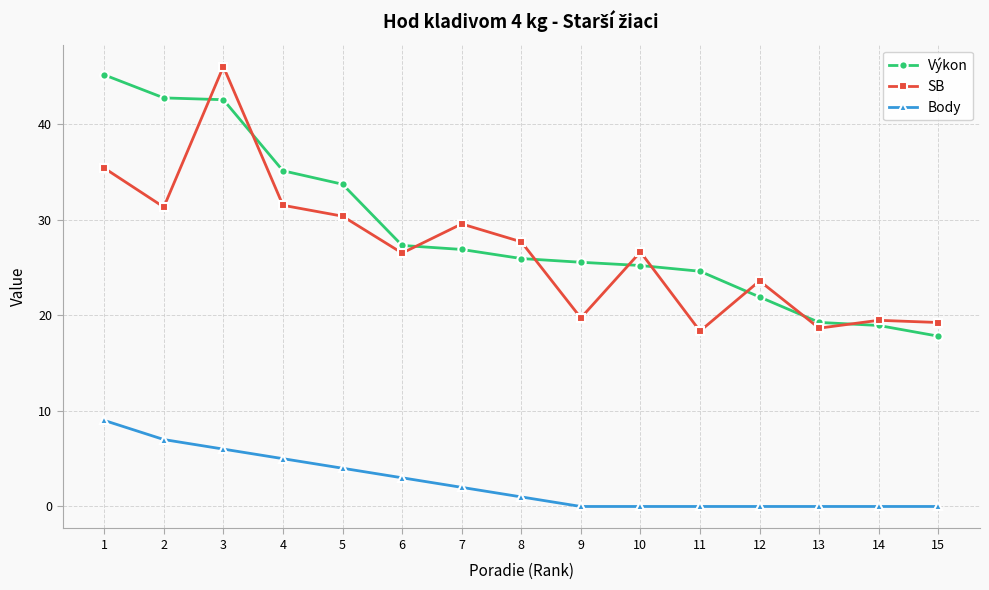

Rank the series at 2 from highest to lowest value.

Výkon, SB, Body